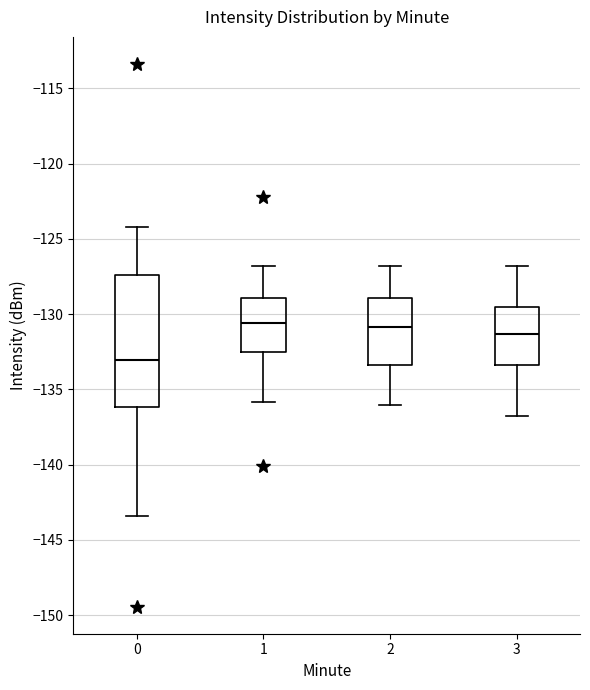

Reading left to right, transcribe this box plot: for each box, give where its median line is, the range the box spans, and where its two whiskers end, as read against the y-axis. The values are not printed on the chart, so give them approximately, as read against the axis.

0: median -133.0, box -136.0 to -127.5, whiskers -143.5 to -124.0
1: median -130.5, box -132.5 to -129.0, whiskers -136.0 to -127.0
2: median -131.0, box -133.5 to -129.0, whiskers -136.0 to -127.0
3: median -131.5, box -133.5 to -129.5, whiskers -137.0 to -127.0